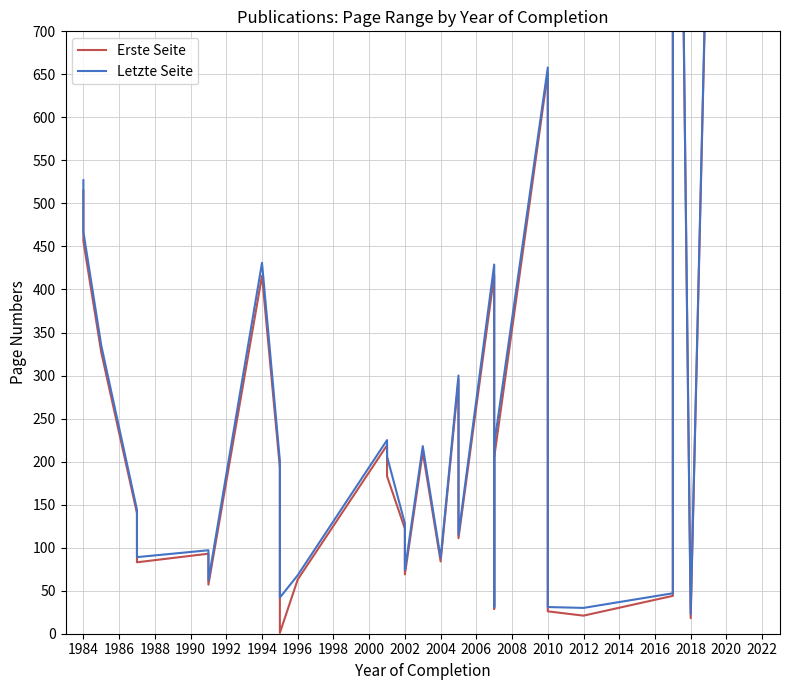

How many data points in Erste Seite are less than 140?

15